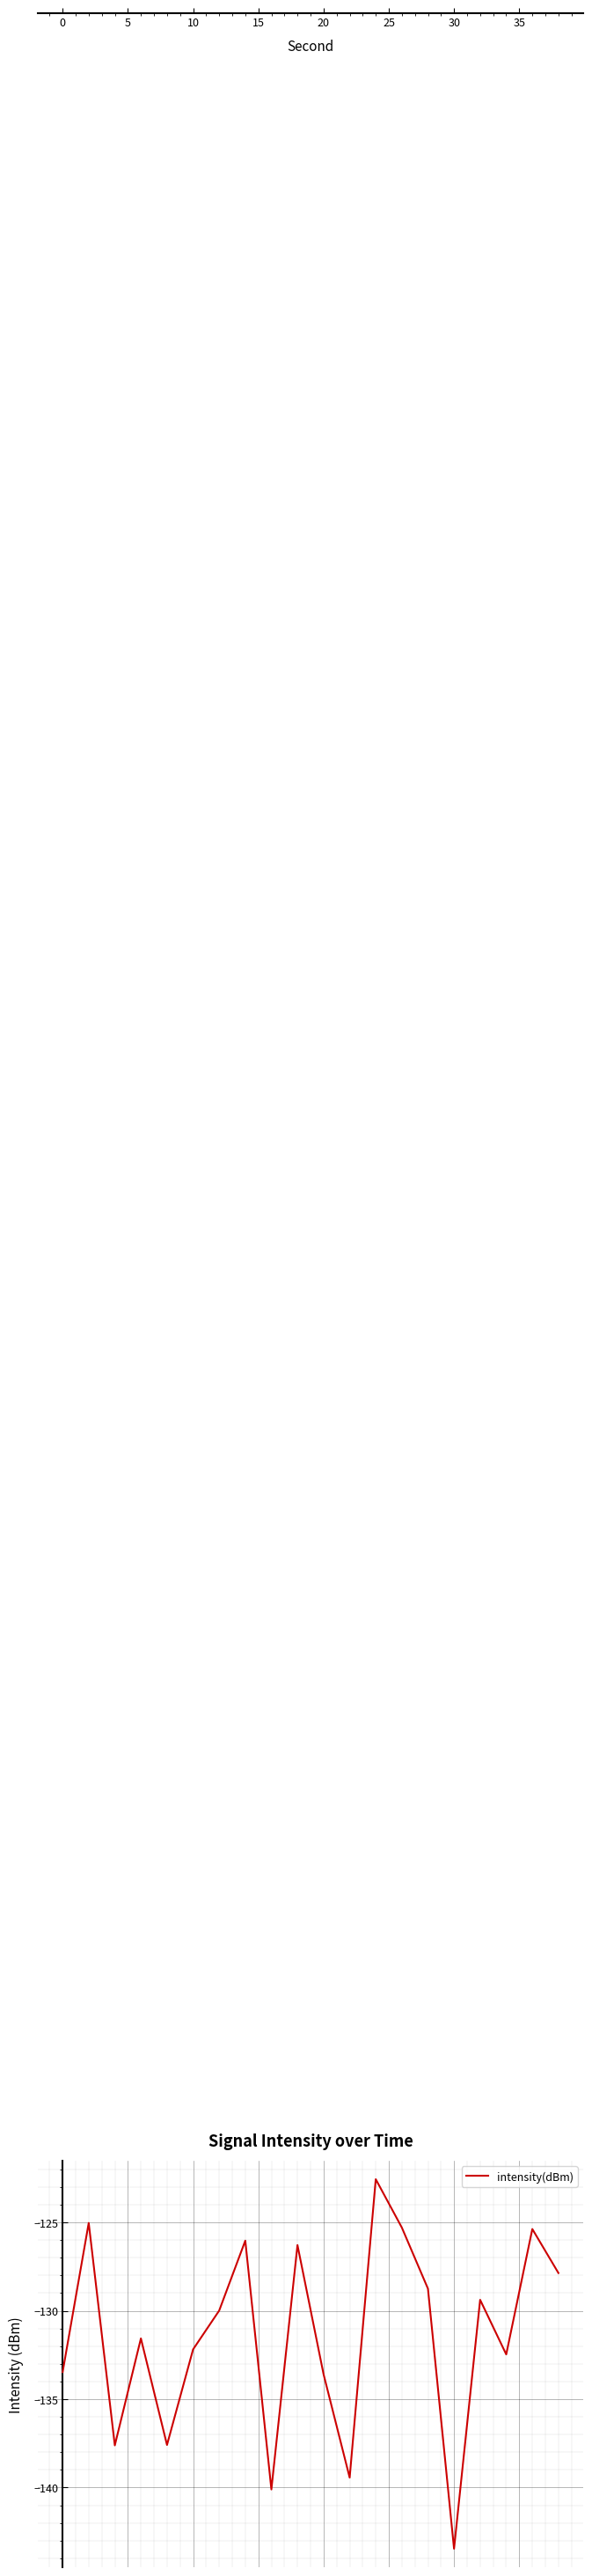

What is the smallest value displayed?

-143.5